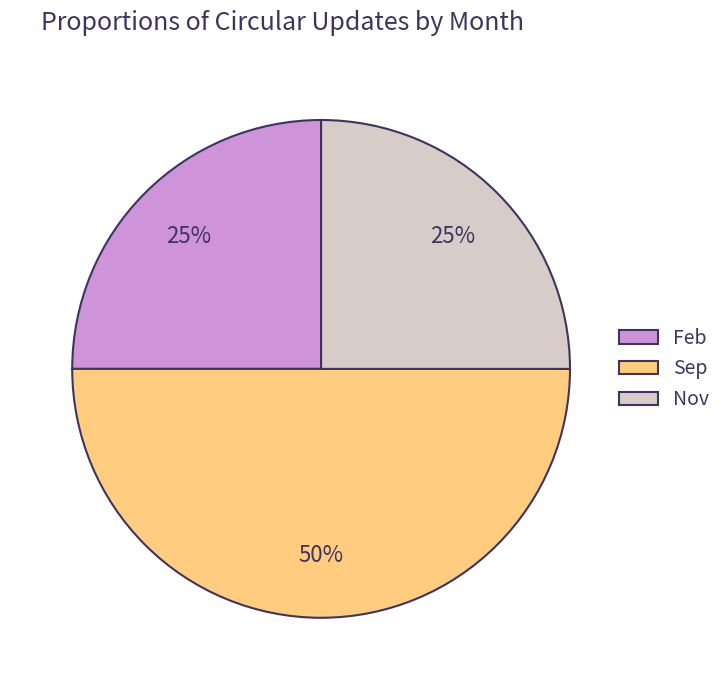

How many slices are in this pie chart?

3